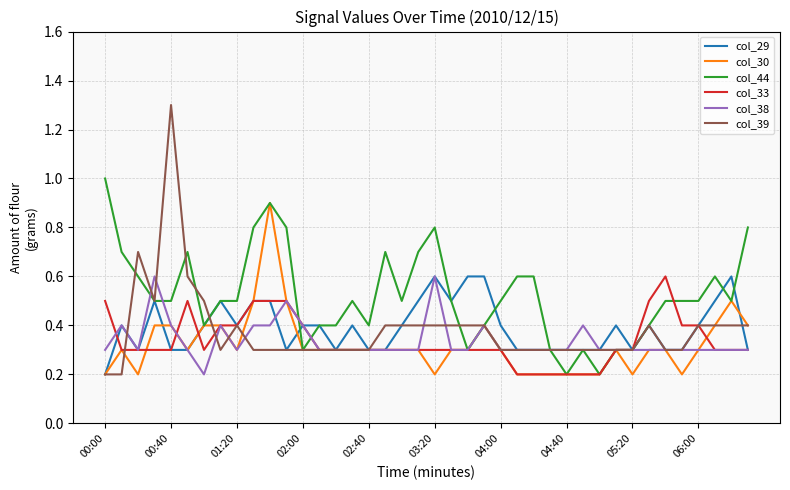

What is the maximum value for col_39?

1.3